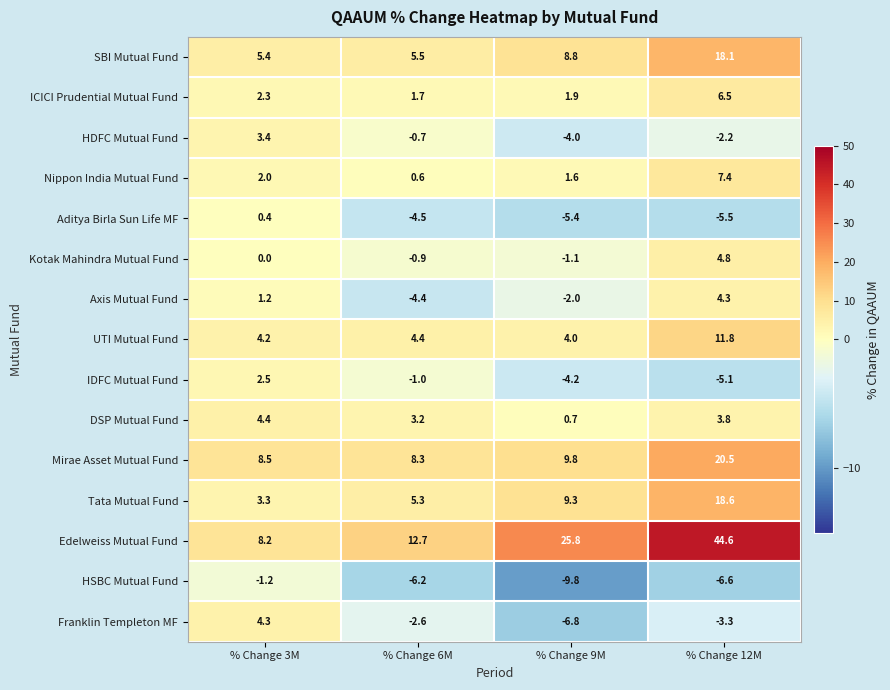

Is it true that DSP Mutual Fund equals 1.5 at % Change 6M?

False